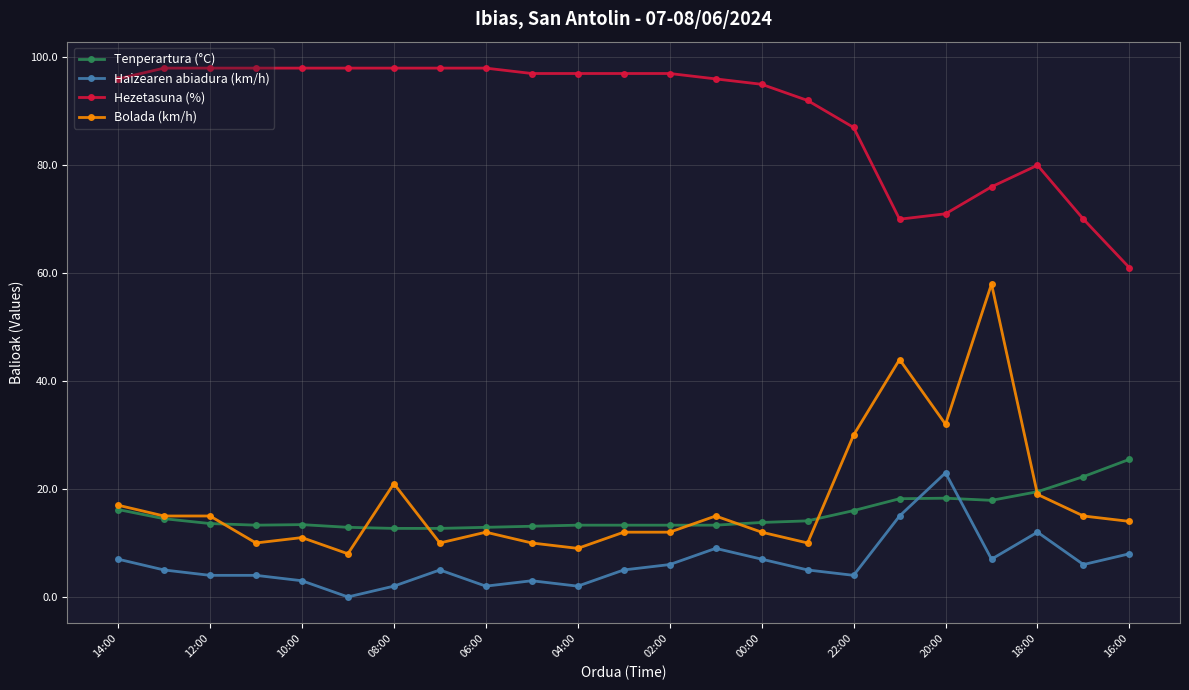

True or false: Haizearen abiadura (km/h) has more than 2 points higher than both neighbors.

True